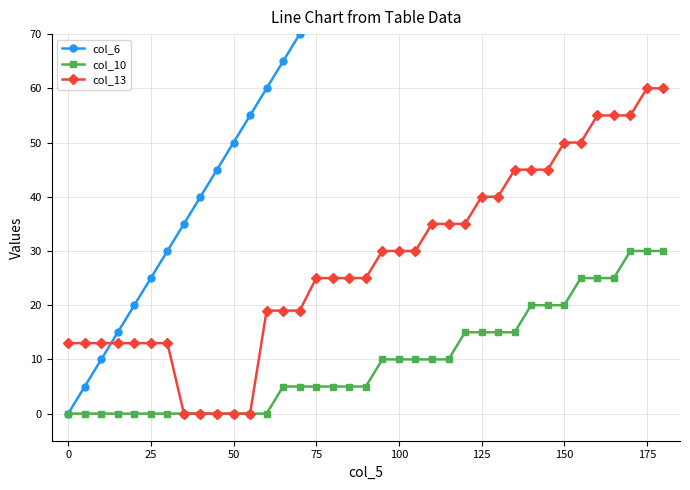

The value of col_13 at 125 is 20. True or false?

False